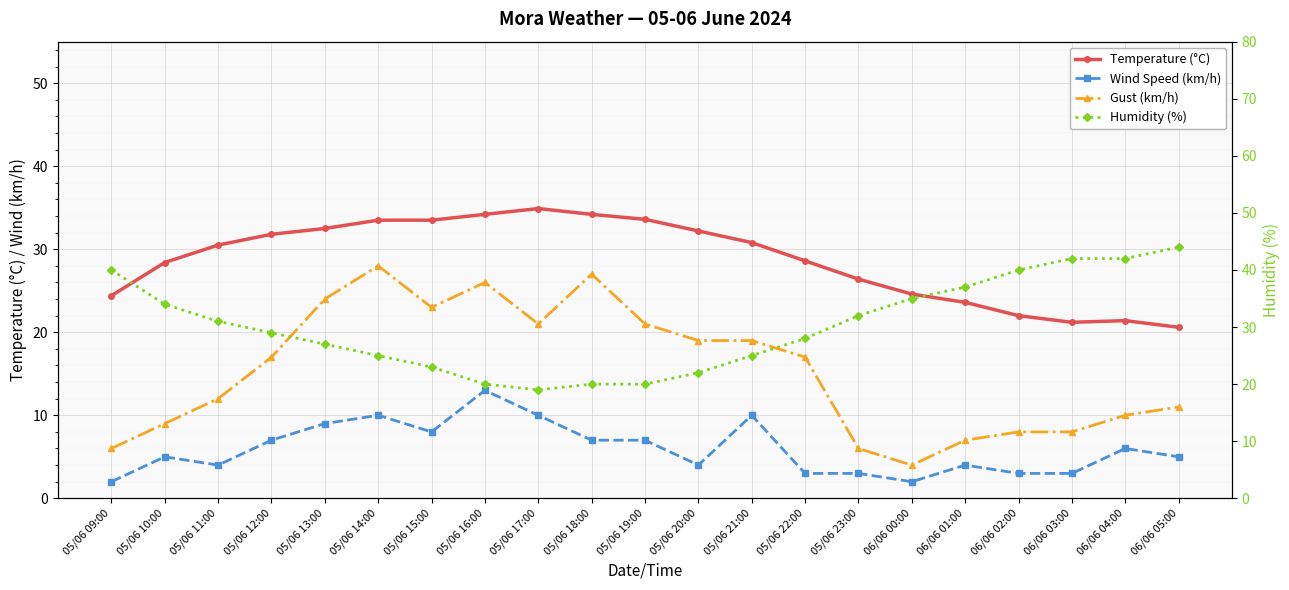

What is the maximum value for Humidity (%)?

44.0